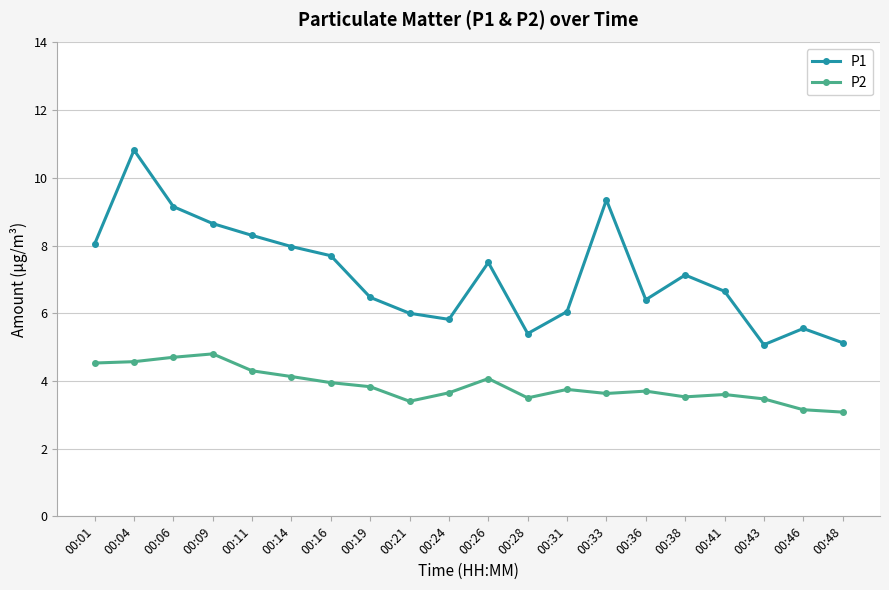

Where is the first local maximum for P1?

00:04